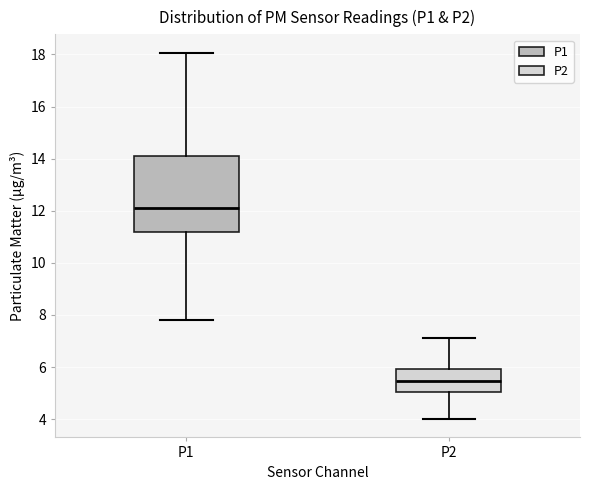

Which box has the highest median line?

P1